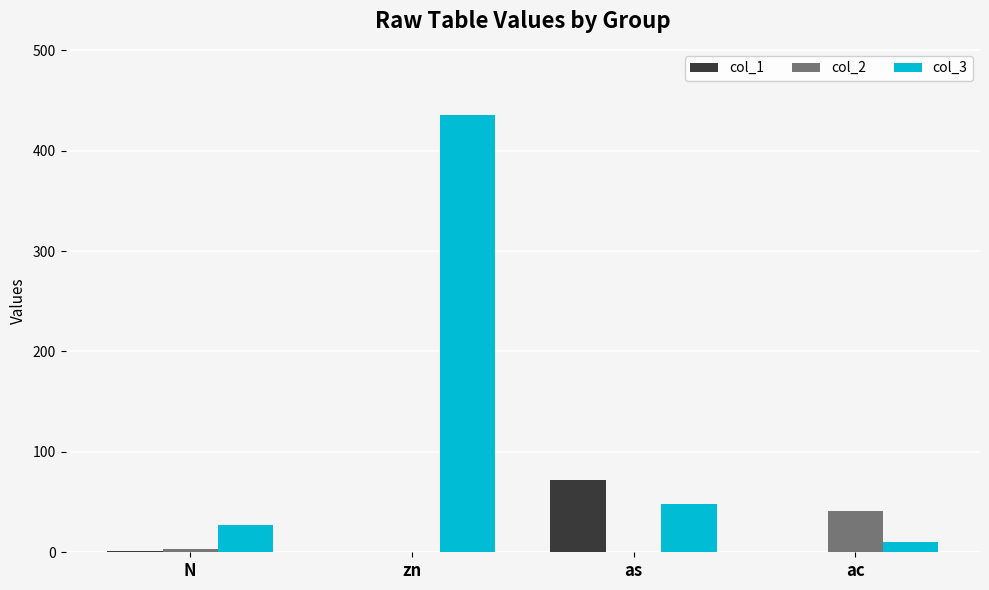

Is it true that col_2 equals 0 at zn?

True